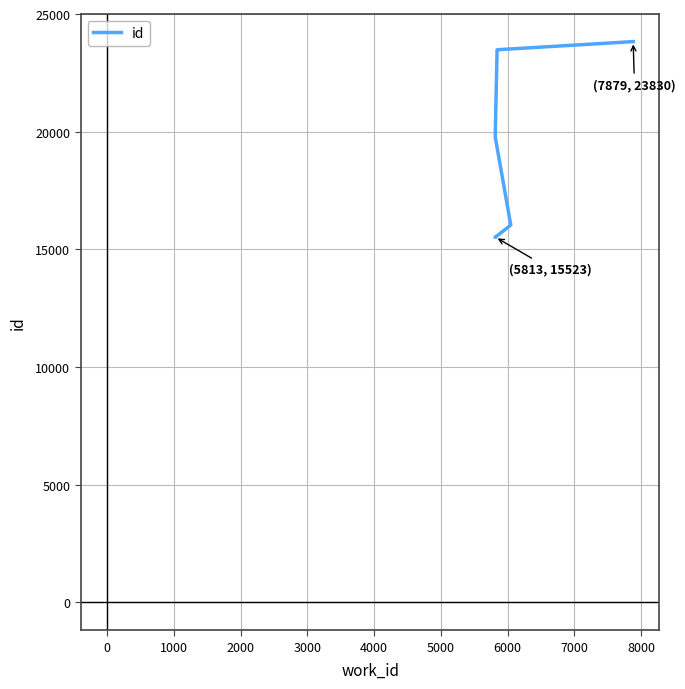

What is the change in value from 0 to 7000?

+7953